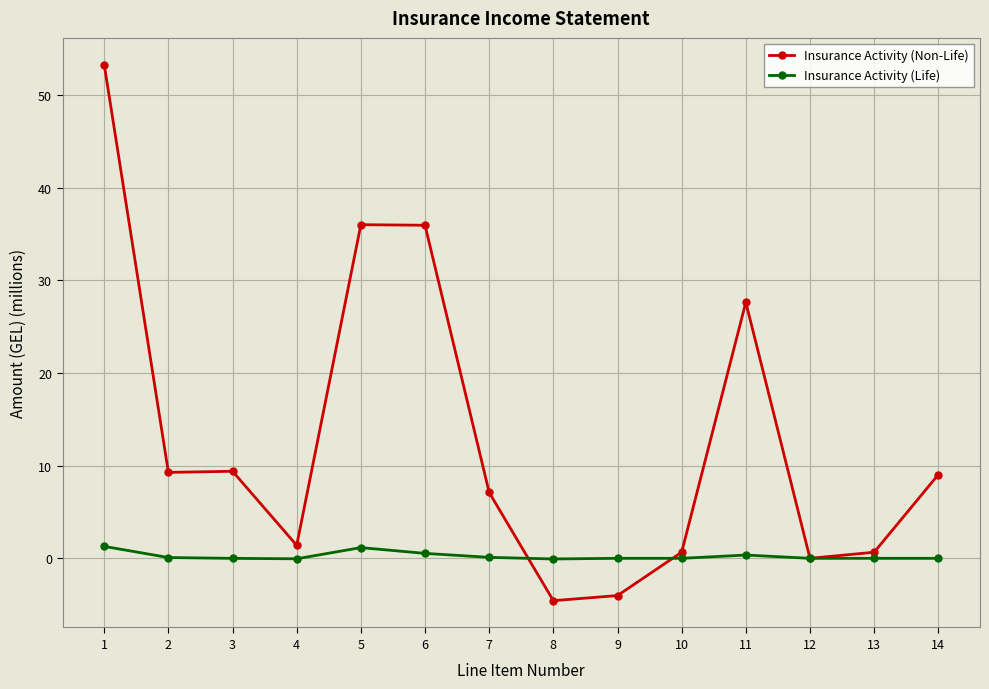

What is the difference between the maximum and minimum values in the Insurance Activity (Life) series?

1.4